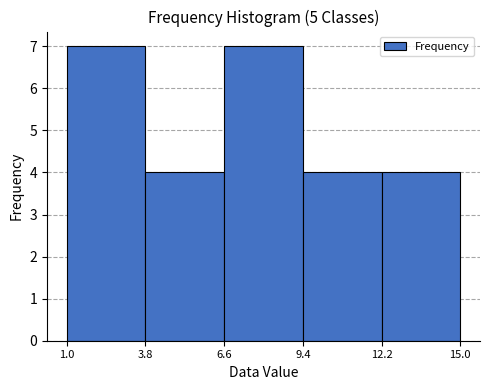

Reading left to right, transcribe this chart: for each bar, give the range it covers on the x-axis and its height. The values are not printed on the chart, so give them approximately, as read against the axis.

1.0 to 3.8: 7
3.8 to 6.6: 4
6.6 to 9.4: 7
9.4 to 12.2: 4
12.2 to 15.0: 4